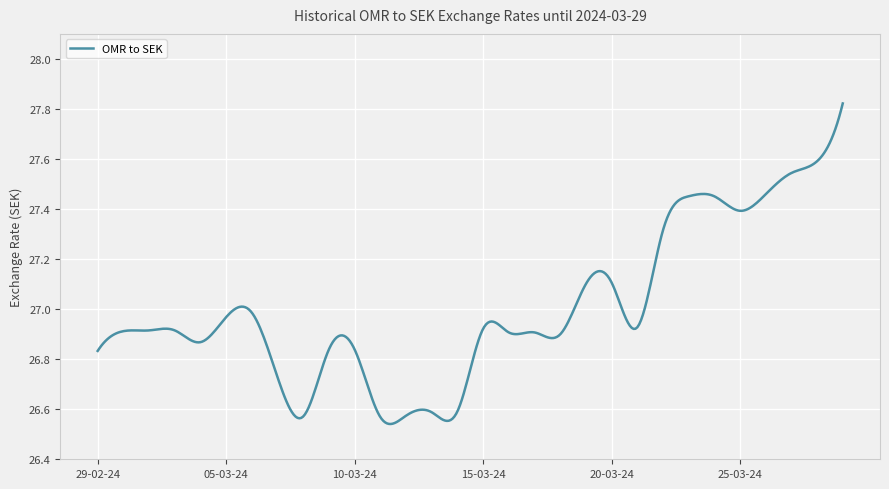

How many categories are shown in the chart?

400